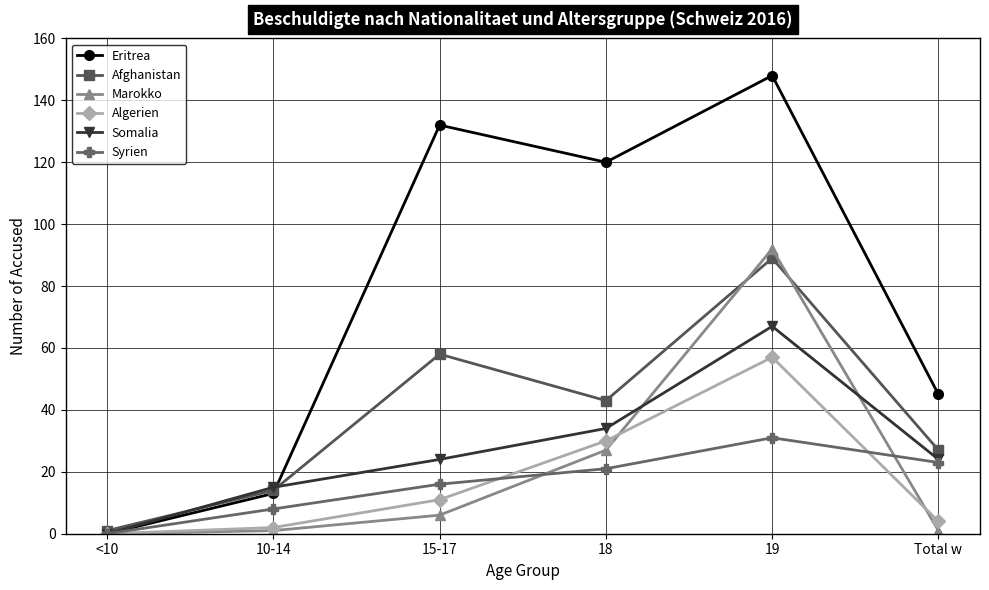

The Eritrea series shows 132 at 15-17. True or false?

True